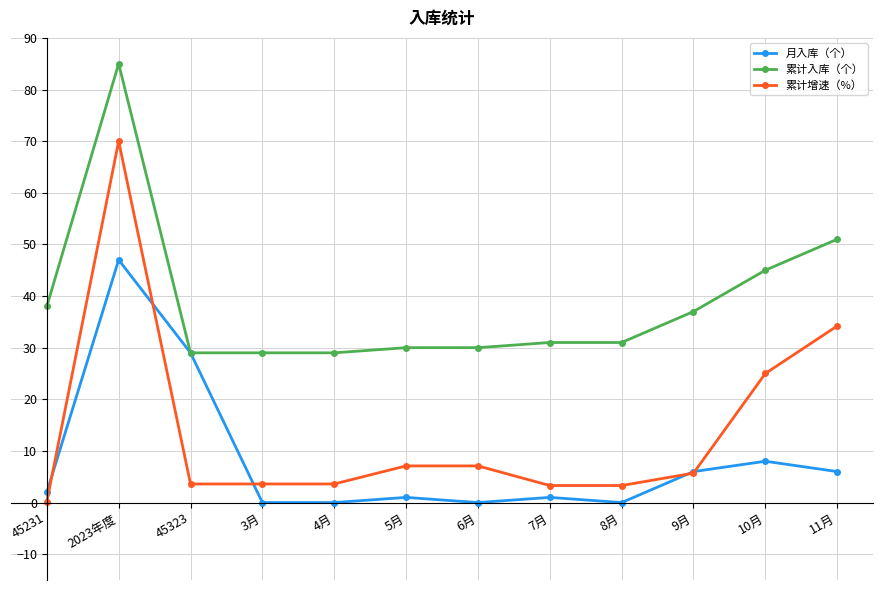

True or false: 累计入库（个） has more than 0 points higher than both neighbors.

True